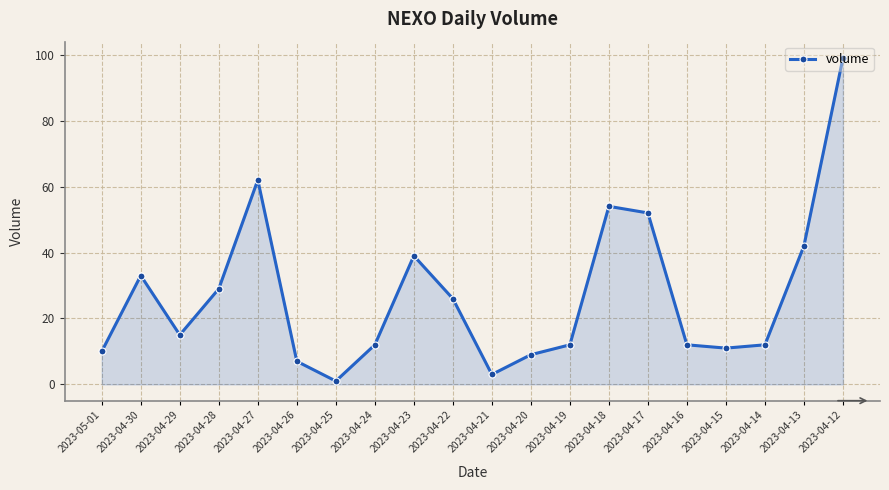

Reading left to right, transcribe all the data shown in this chart.

2023-05-01=10	2023-04-30=33	2023-04-29=15	2023-04-28=29	2023-04-27=62	2023-04-26=7	2023-04-25=1	2023-04-24=12	2023-04-23=39	2023-04-22=26	2023-04-21=3	2023-04-20=9	2023-04-19=12	2023-04-18=54	2023-04-17=52	2023-04-16=12	2023-04-15=11	2023-04-14=12	2023-04-13=42	2023-04-12=99